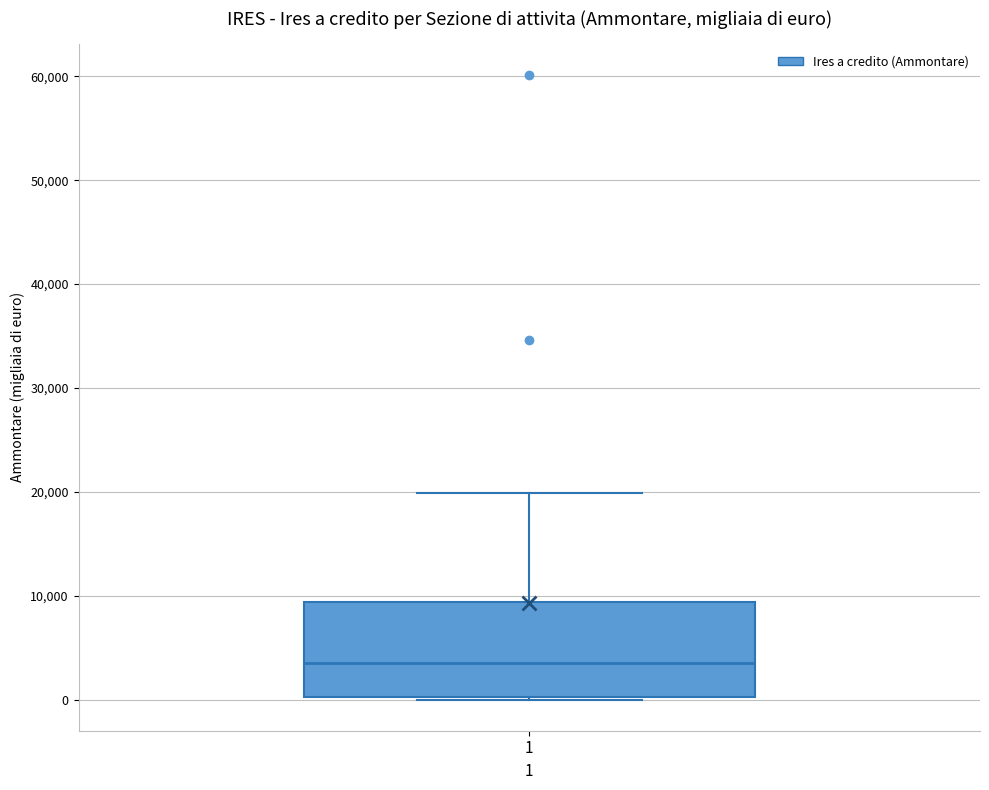

Where is the upper edge of the box at x = 1 on the y-axis? The values are not printed on the chart, so give them approximately, as read against the axis.

9000